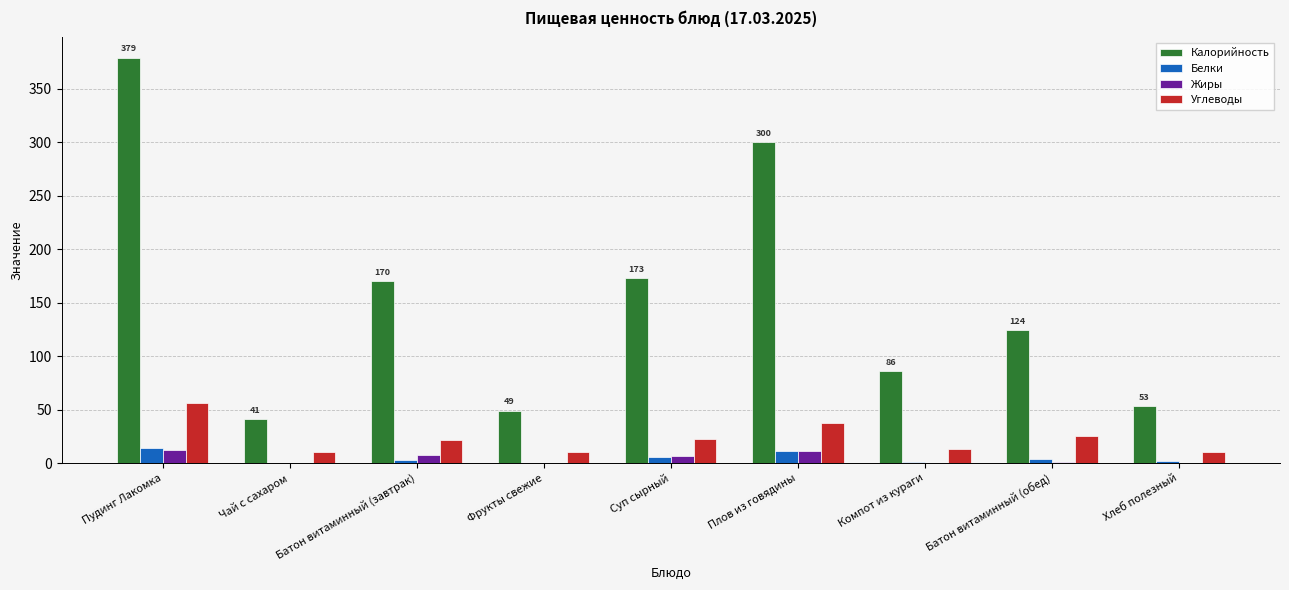

At which category is the sum across all series the highest?

Пудинг Лакомка